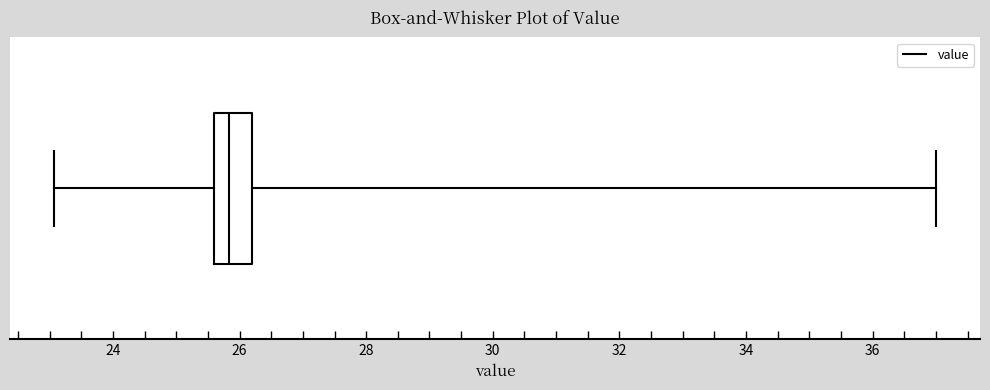

Where does the right whisker of the box end on the x-axis? The values are not printed on the chart, so give them approximately, as read against the axis.

37.0